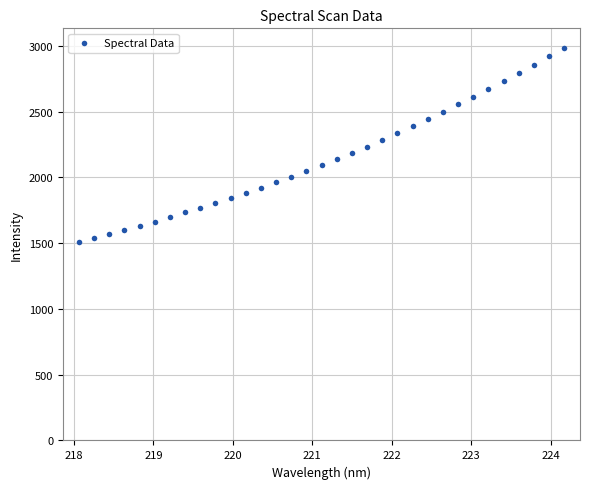

What is the range of X values (max minus min)?

6.1